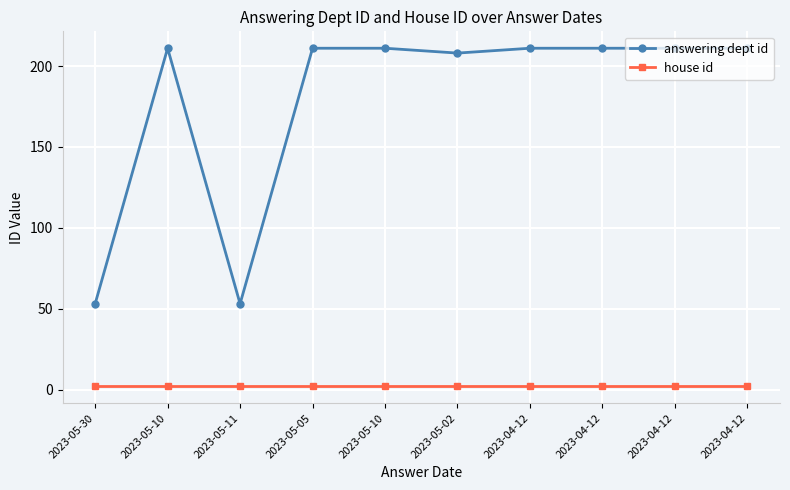

What is the smallest value displayed?

2